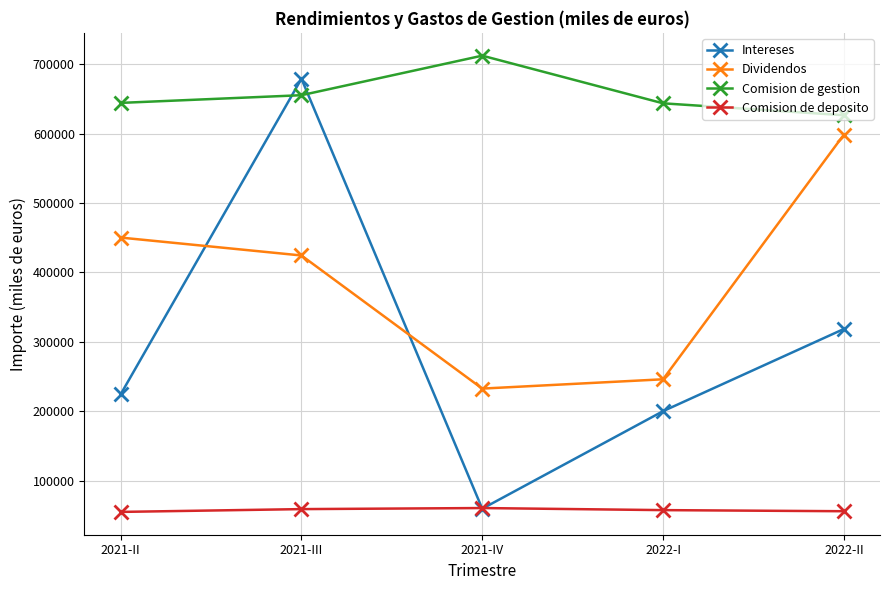

What is the spread (max minus min) of values at 2021-IV?

652509